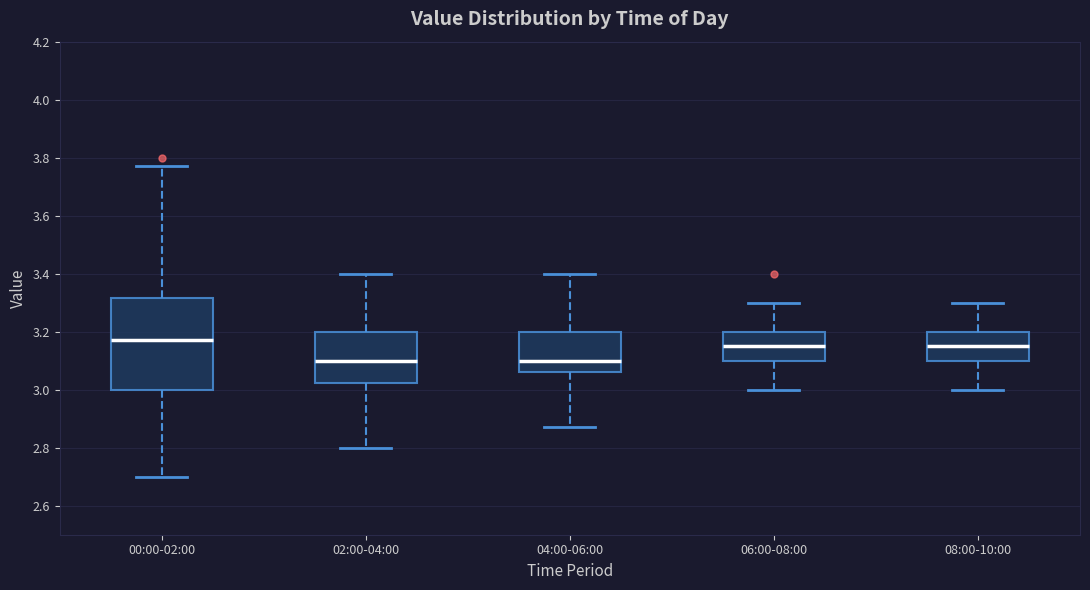

Reading left to right, read every box against the y-axis: the position of its median line, the range the box covers, and the ends of its whiskers. The values are not printed on the chart, so give them approximately, as read against the axis.

00:00-02:00: median 3.18, box 3.00 to 3.32, whiskers 2.70 to 3.78
02:00-04:00: median 3.10, box 3.02 to 3.20, whiskers 2.80 to 3.40
04:00-06:00: median 3.10, box 3.06 to 3.20, whiskers 2.88 to 3.40
06:00-08:00: median 3.16, box 3.10 to 3.20, whiskers 3.00 to 3.30
08:00-10:00: median 3.16, box 3.10 to 3.20, whiskers 3.00 to 3.30